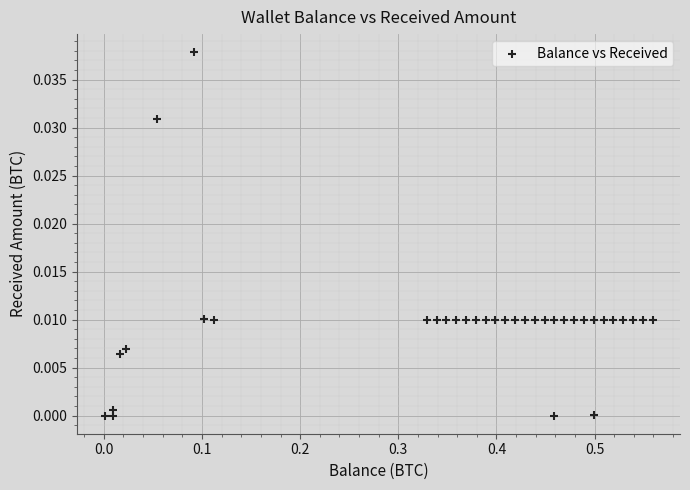

What is the range of X values (max minus min)?

0.6